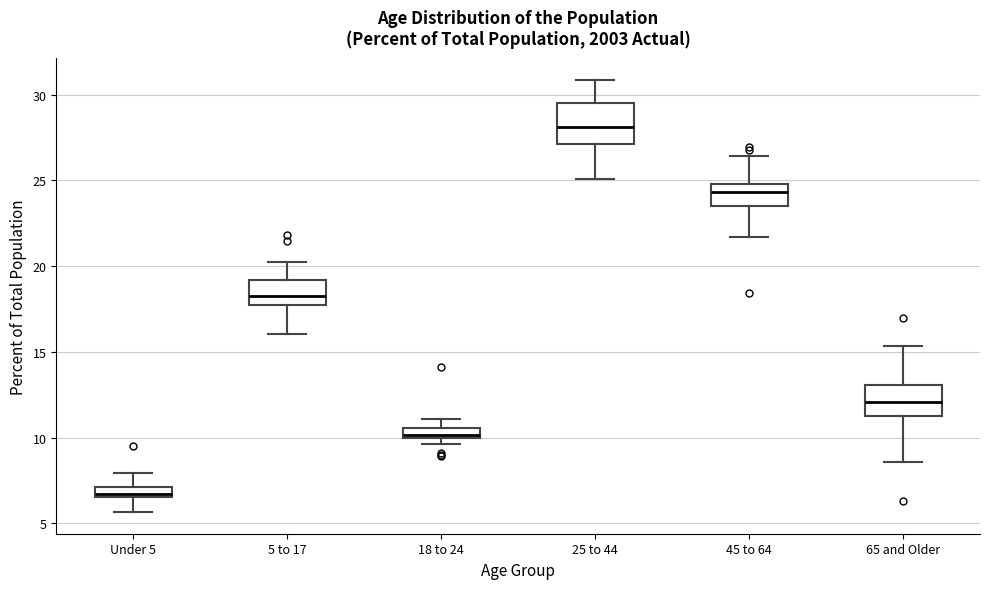

Which box's median line is the lowest?

Under 5